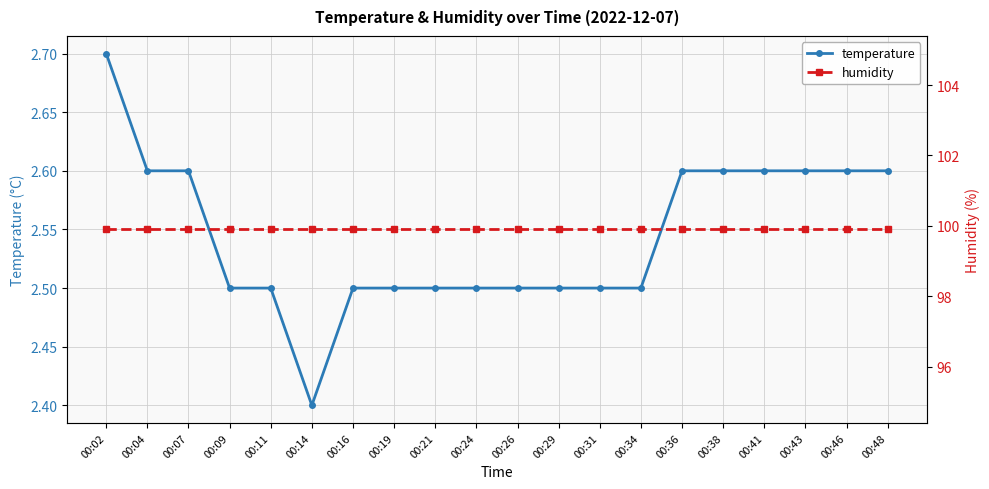

Which series has the largest range (max minus min)?

temperature